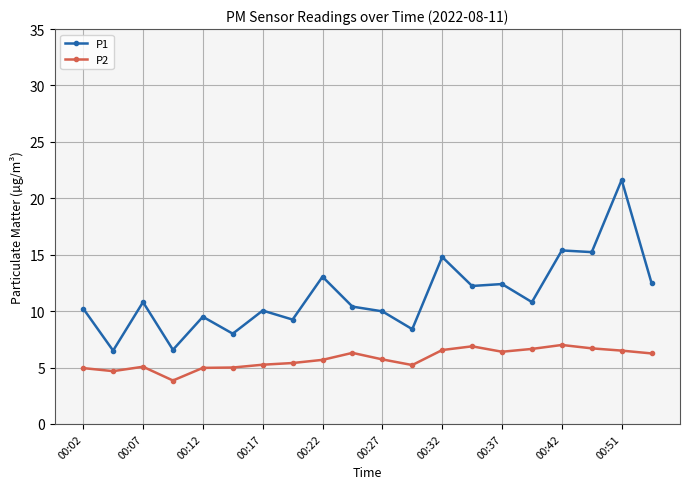

True or false: P1 and P2 cross at least once.

False